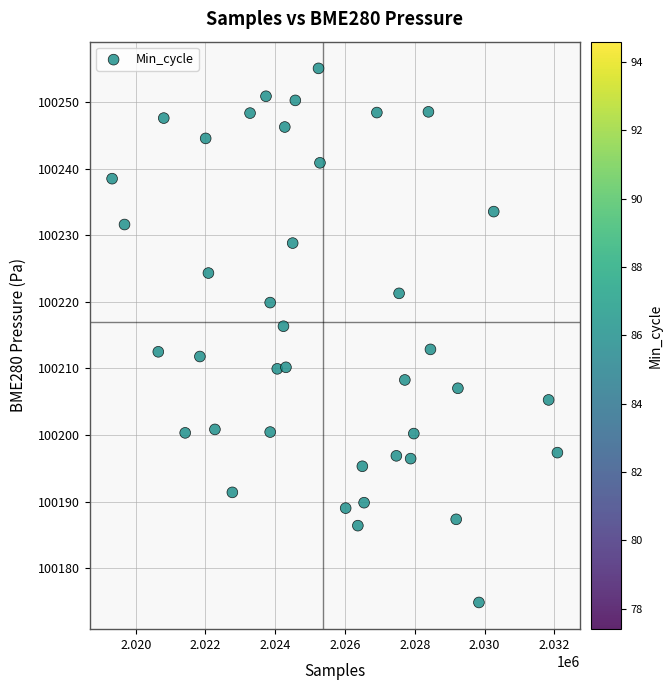

What is the range of X values (max minus min)?

12764.0